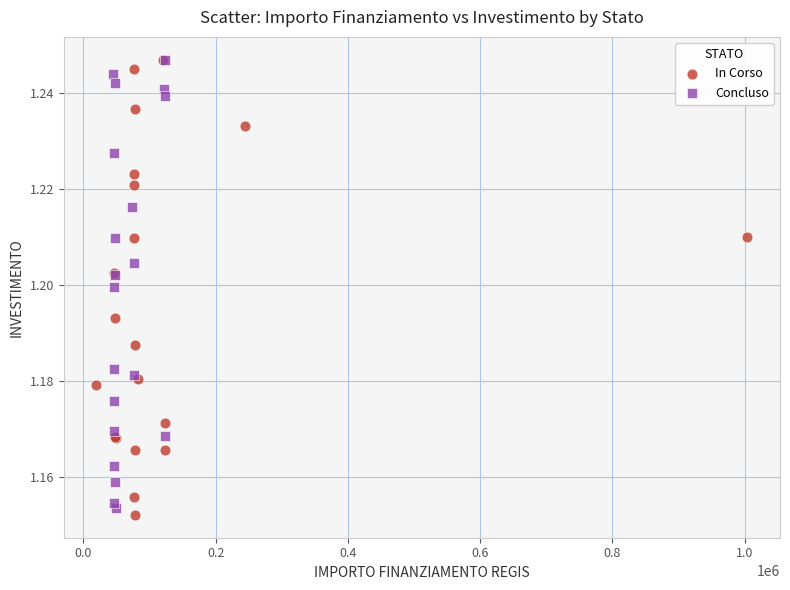

Which series has the widest spread of Y values?

In Corso